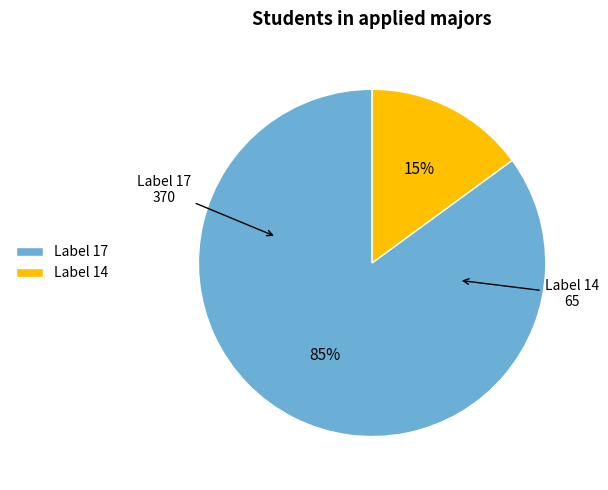

To the nearest percent, what is the difference between the largest and smallest slice percentages?

70%